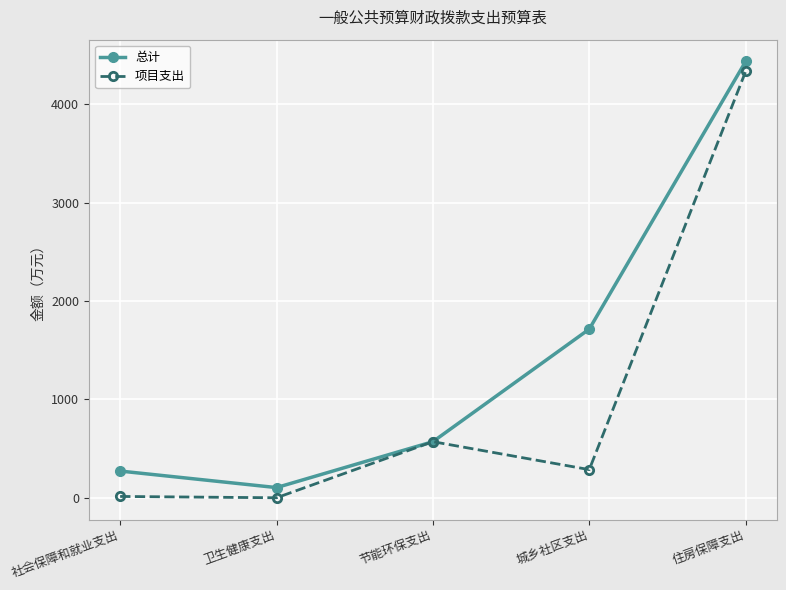

Is this an area chart (filled region under the line)?

No